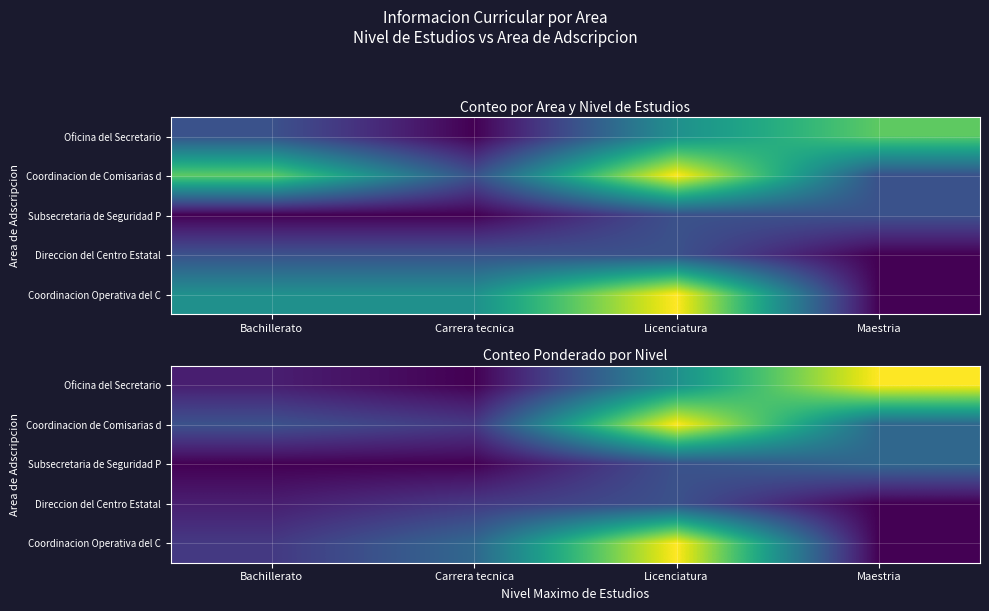

What is the difference between the highest and lowest values at Maestria?

9.6